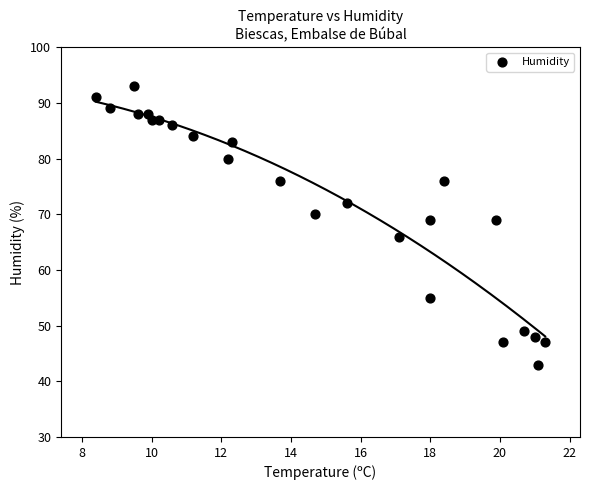

What is the range of Y values (max minus min)?

50